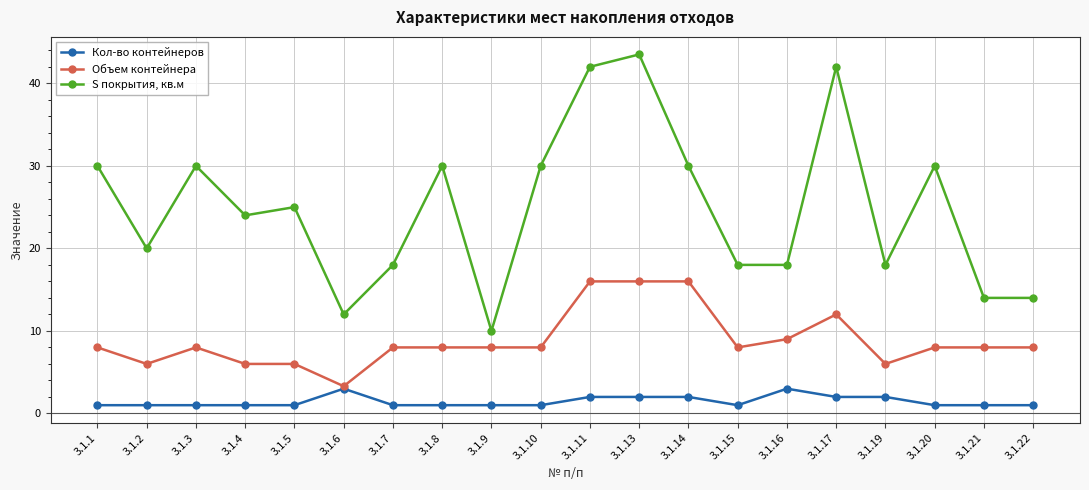

Rank the series at 3.1.10 from highest to lowest value.

S покрытия, кв.м, Объем контейнера, Кол-во контейнеров